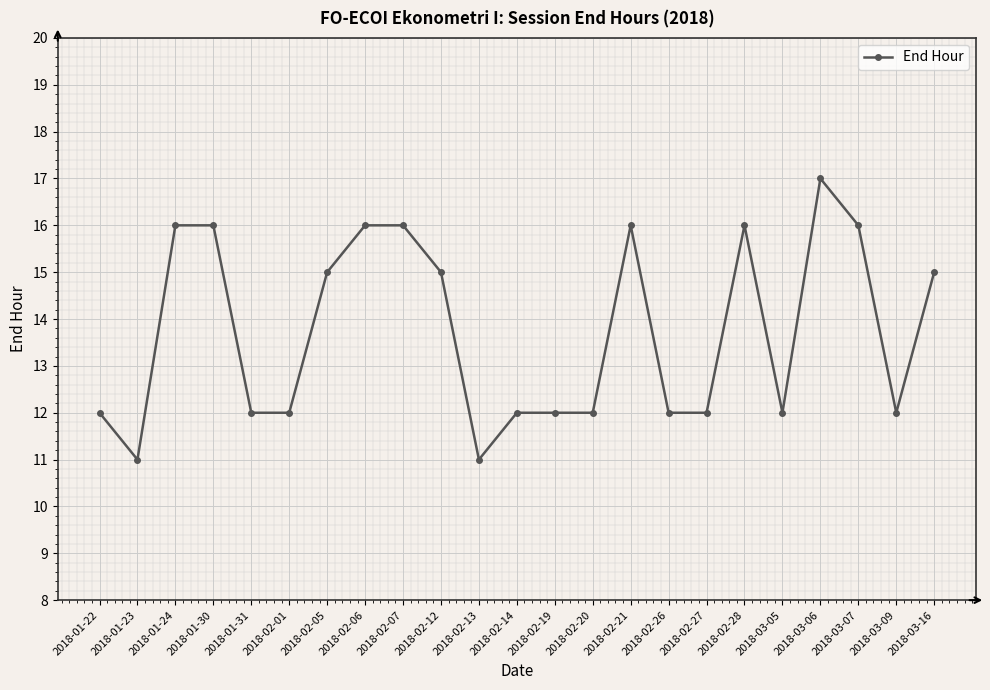

What is the sum of the values at 2018-02-21 and 2018-01-22?

28